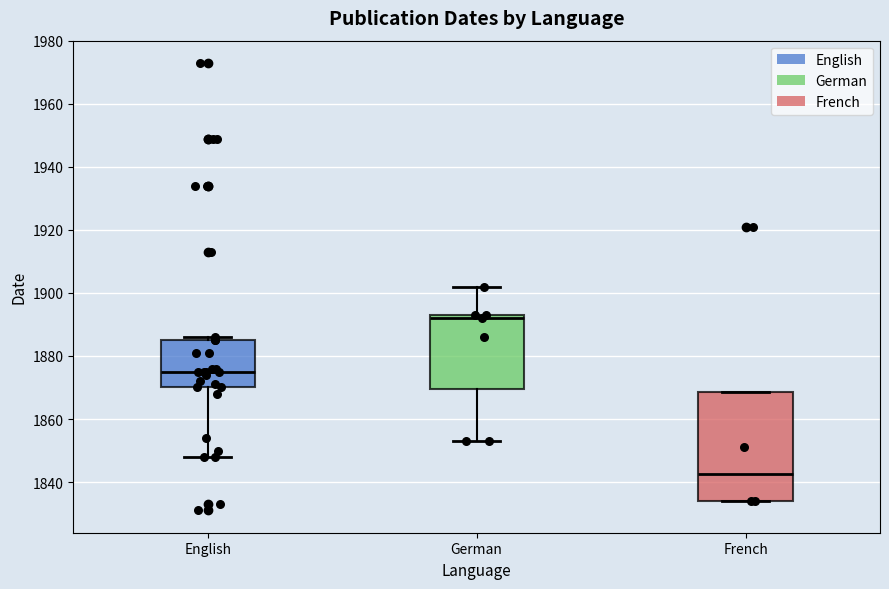

Which box's median line is the lowest?

French